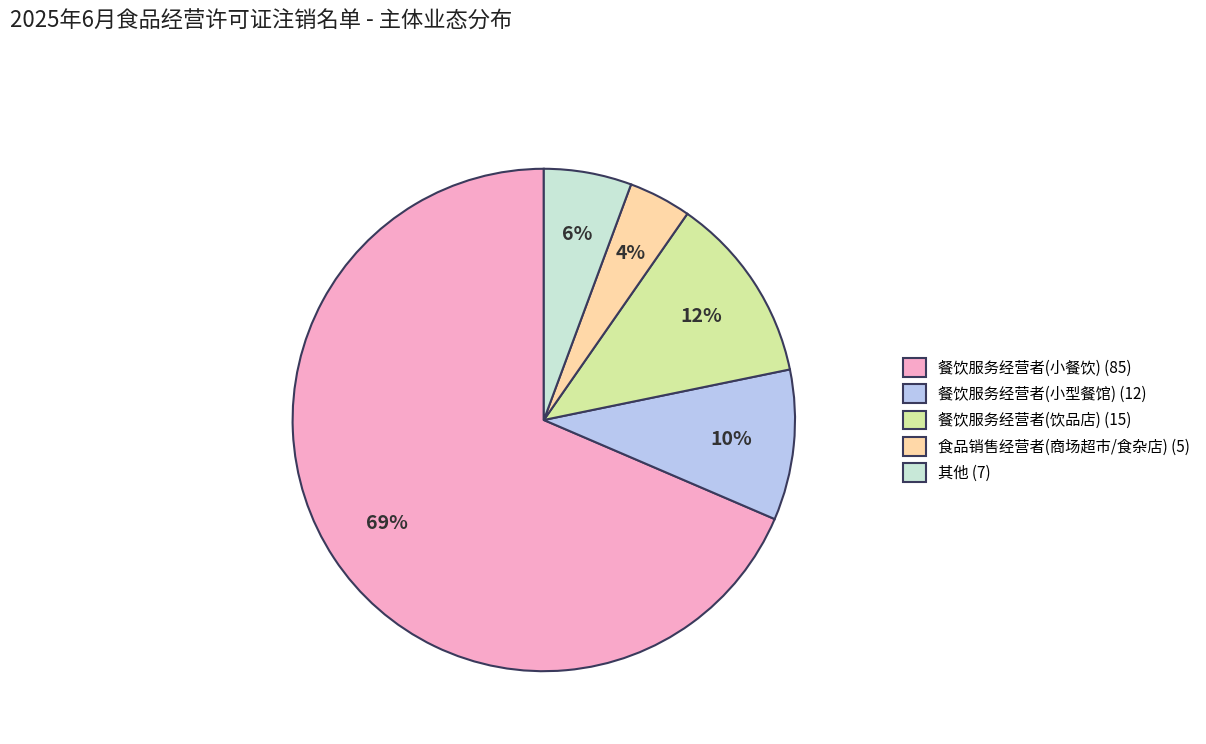

To the nearest percent, what is the average slice percentage?

20%